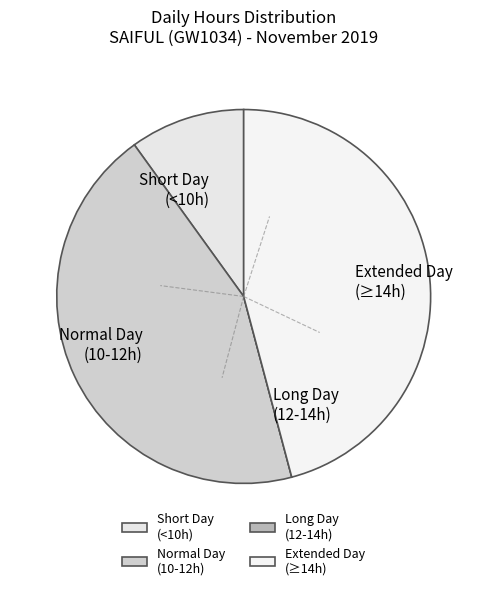

True or false: Normal Day (10-12h) accounts for 35% of the total.

False